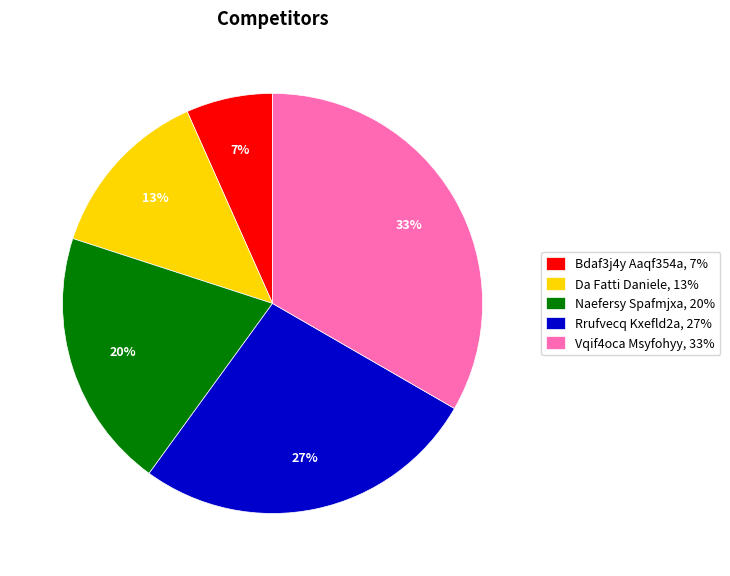

Is it true that Da Fatti Daniele is 13% of the pie?

True